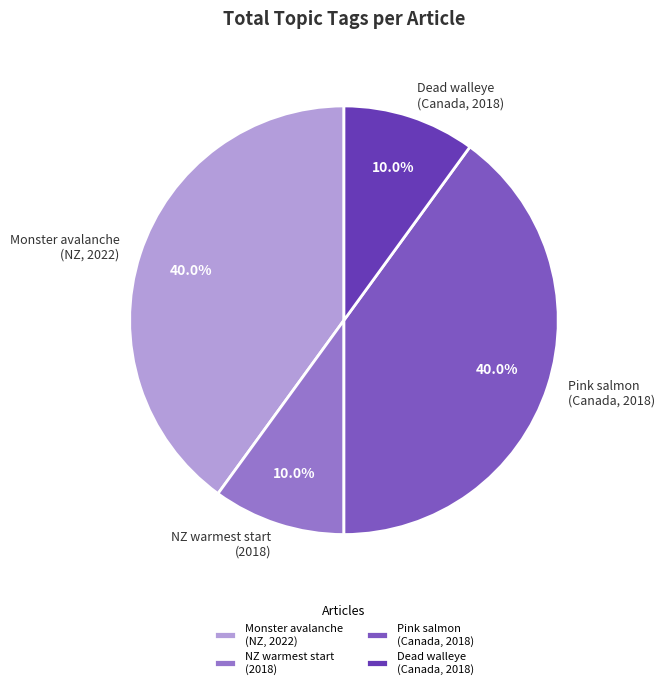

Is Dead walleye (Canada, 2018) the majority of the pie?

No